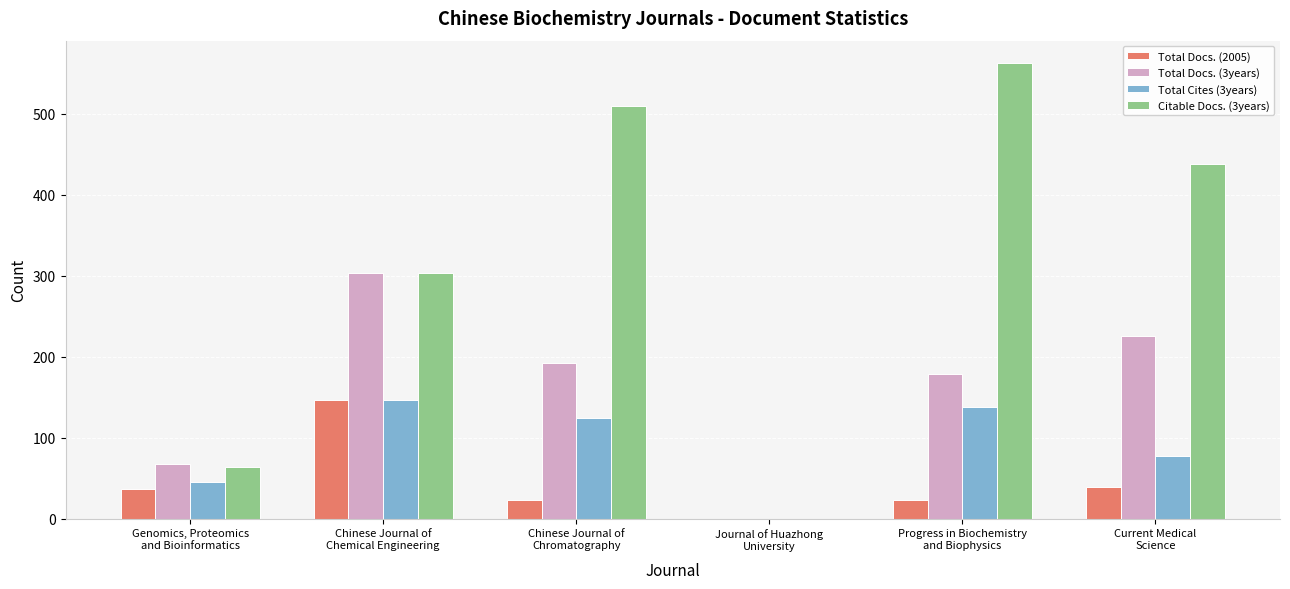

What is the maximum value shown in the chart?

562